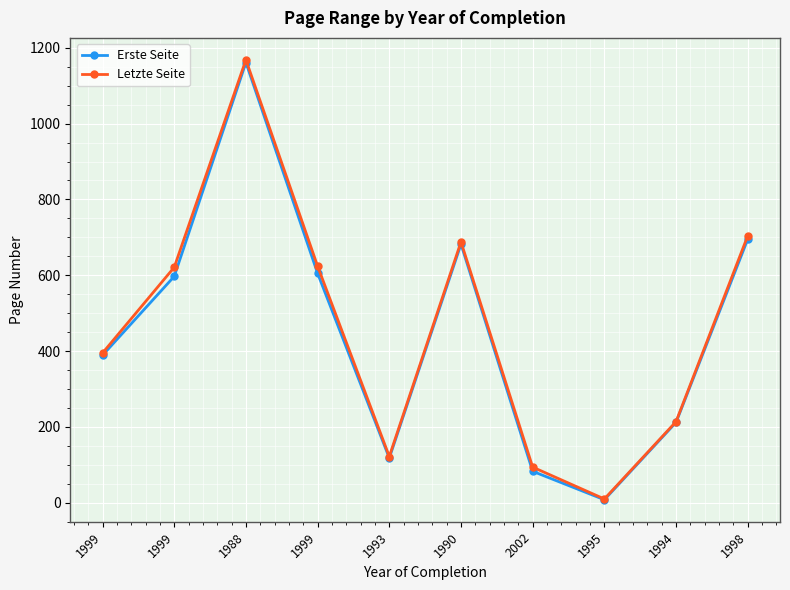

How many lines are shown in the chart?

2